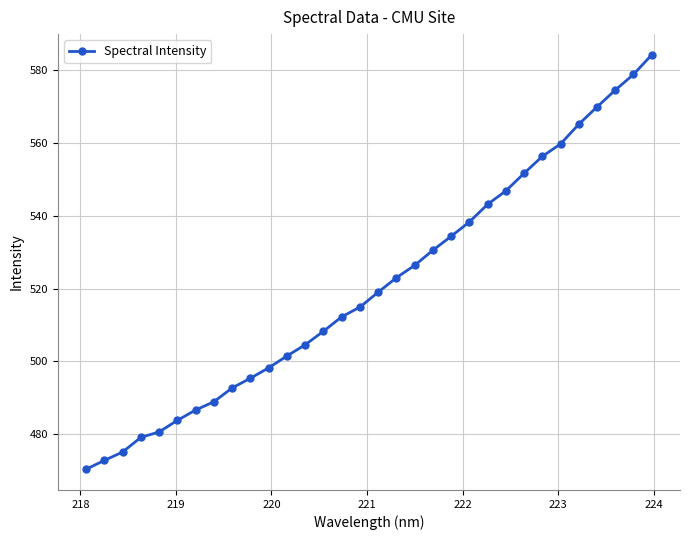

What is the greatest value displayed?

584.1